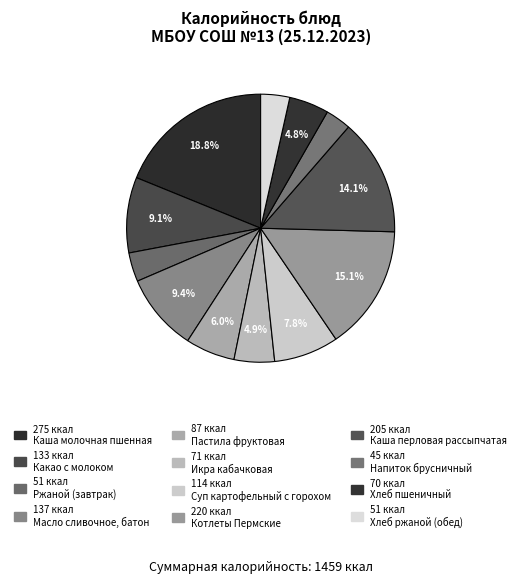

Count the number of slices in the pie.

12